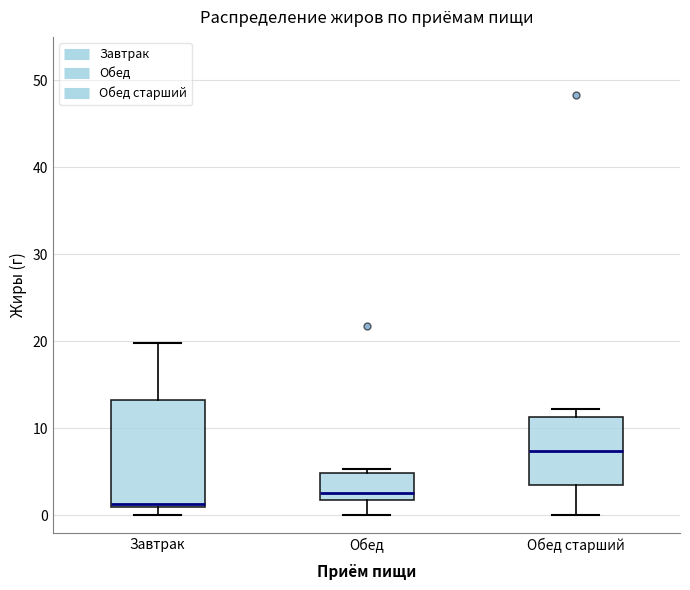

Where does the upper whisker of the box for Завтрак end on the y-axis? The values are not printed on the chart, so give them approximately, as read against the axis.

20